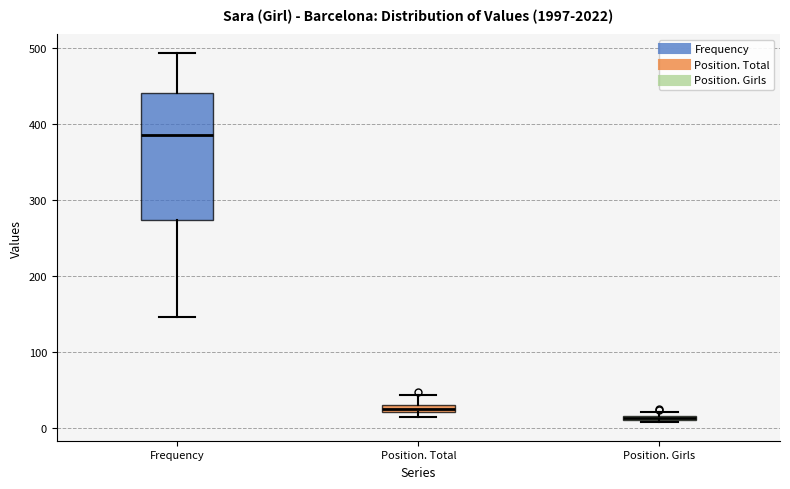

Where does the lower whisker of the box for Frequency end on the y-axis? The values are not printed on the chart, so give them approximately, as read against the axis.

150